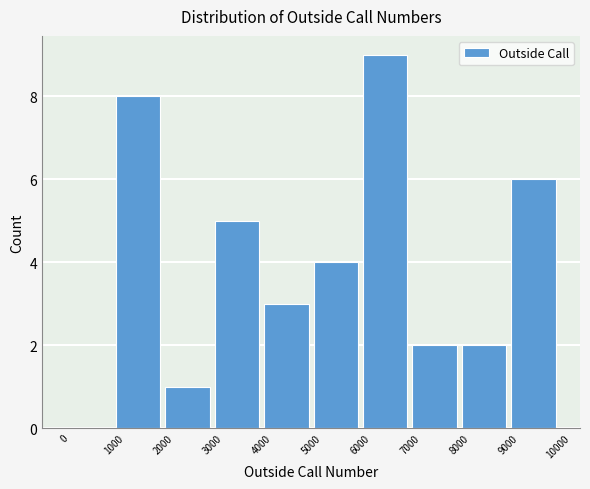

How tall is the bar that spans 2000 to 3000 on the x-axis? The values are not printed on the chart, so give them approximately, as read against the axis.

1